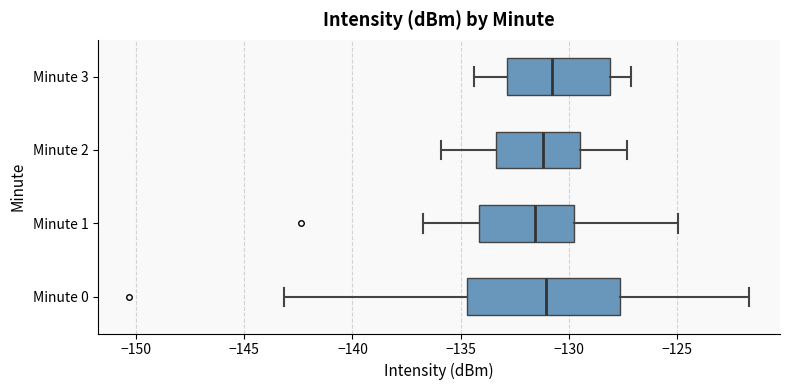

Reading bottom to top, read every box against the x-axis: the position of its median line, the range the box covers, and the ends of its whiskers. The values are not printed on the chart, so give them approximately, as read against the axis.

Minute 0: median -131.0, box -134.5 to -127.5, whiskers -143.0 to -121.5
Minute 1: median -131.5, box -134.0 to -129.5, whiskers -137.0 to -125.0
Minute 2: median -131.0, box -133.5 to -129.5, whiskers -136.0 to -127.5
Minute 3: median -130.5, box -133.0 to -128.0, whiskers -134.5 to -127.0